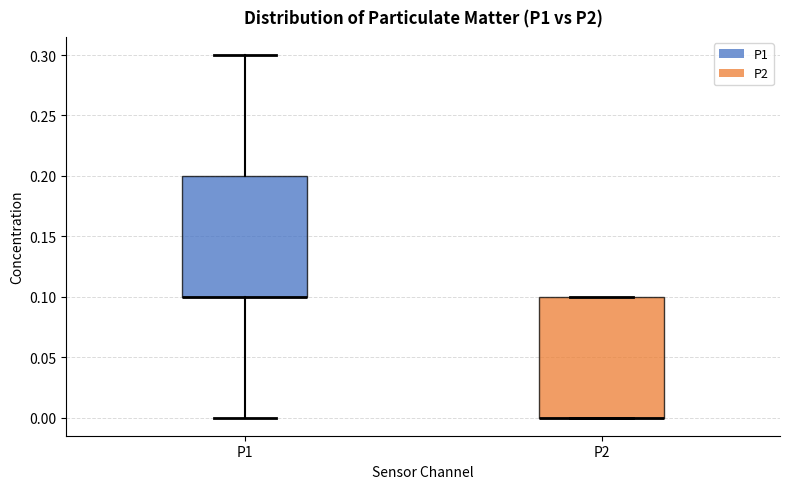

Where does the upper whisker of the box for P1 end on the y-axis? The values are not printed on the chart, so give them approximately, as read against the axis.

0.3